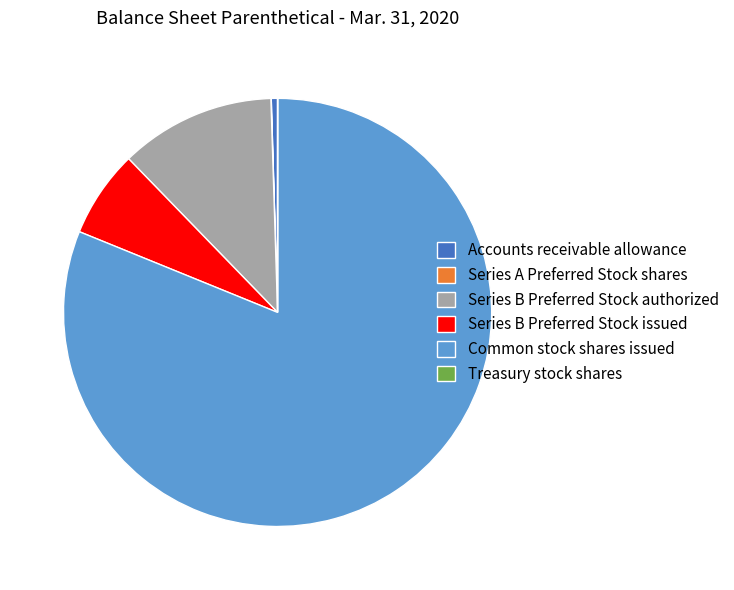

True or false: Series B Preferred Stock authorized accounts for 12% of the total.

True